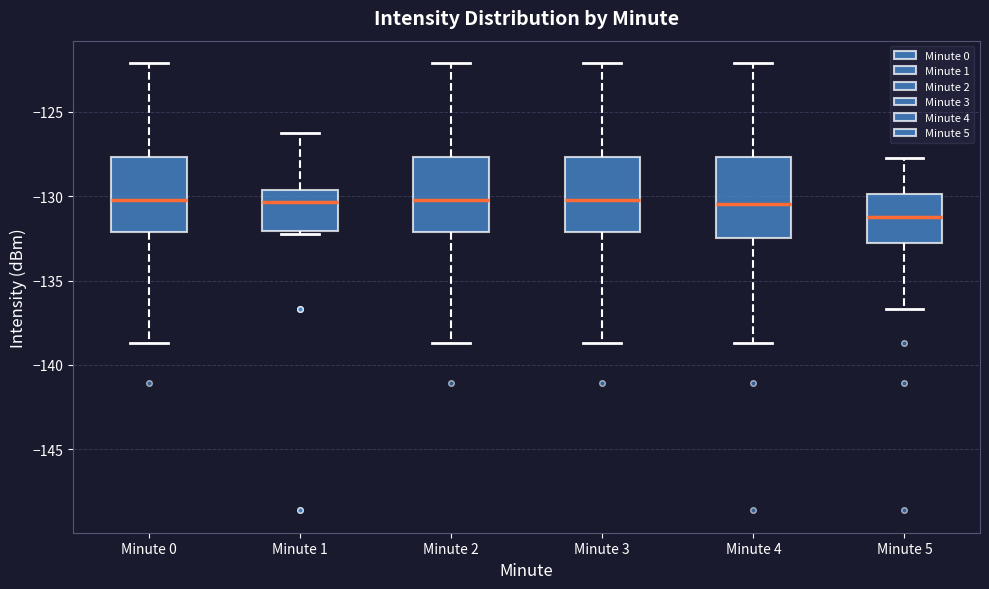

Where is the lower edge of the box for Minute 5 on the y-axis? The values are not printed on the chart, so give them approximately, as read against the axis.

-133.0